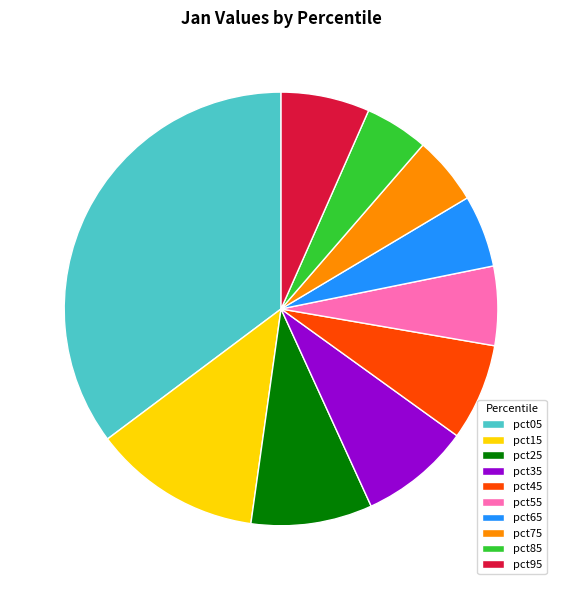

To the nearest percent, what is the average slice percentage?

10%